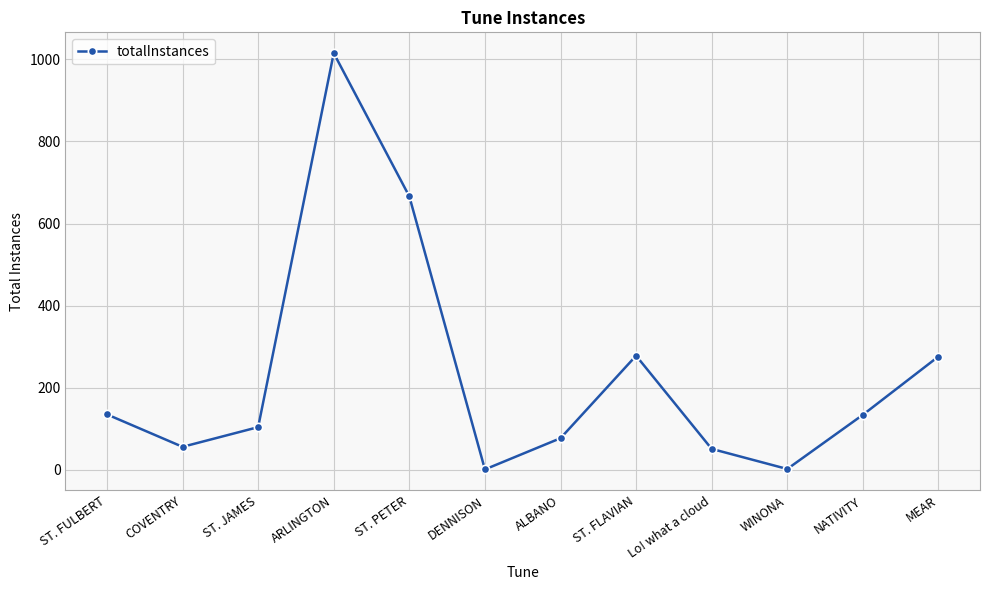

How many categories are shown in the chart?

12